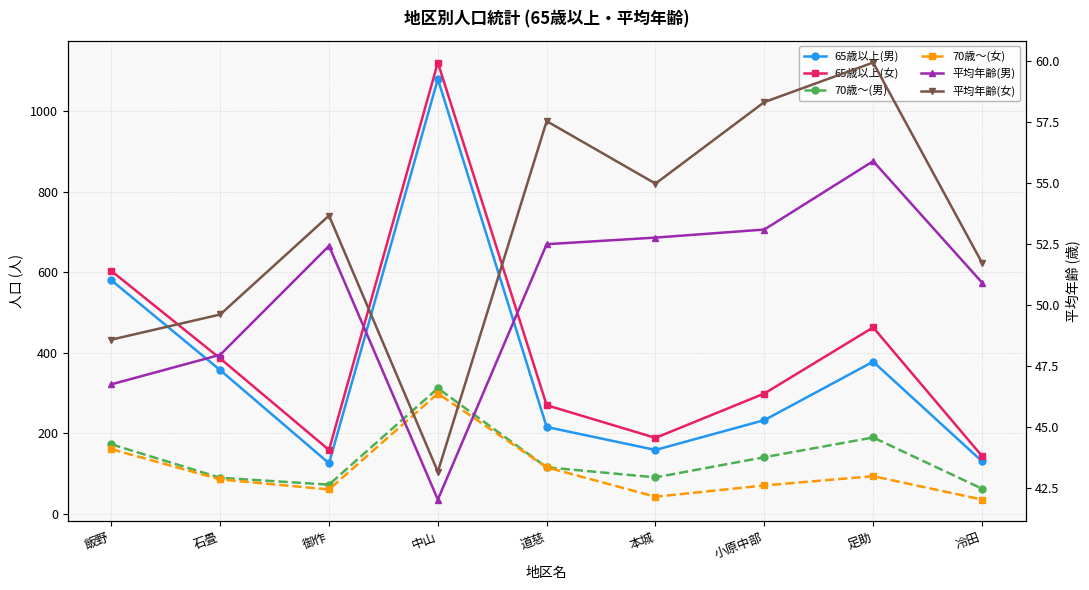

What is the label of the 1st point from the right?

冷田